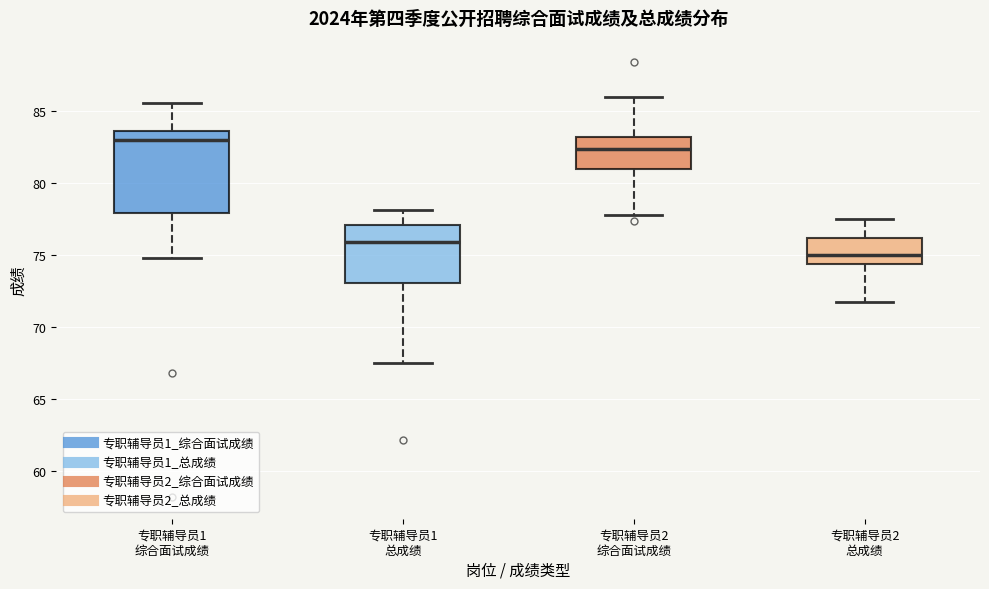

Comparing the boxes themselves (not the whiskers), which one is the tallest?

专职辅导员1 综合面试成绩